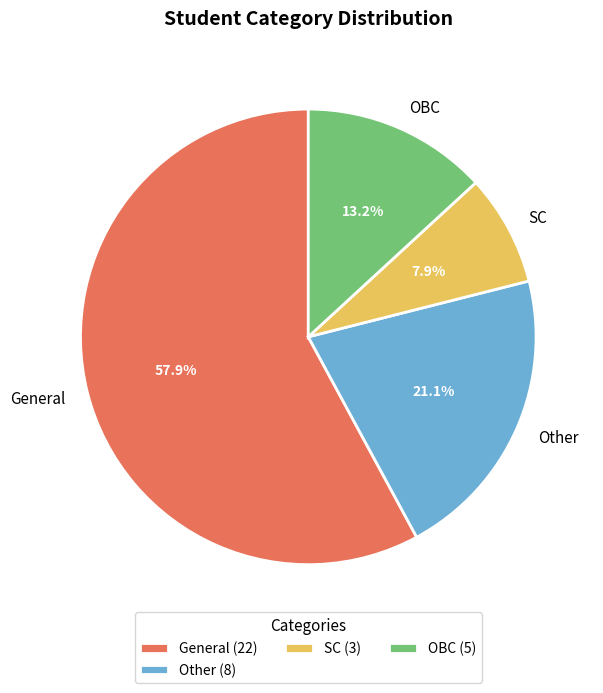

Between OBC and General, which is larger?

General